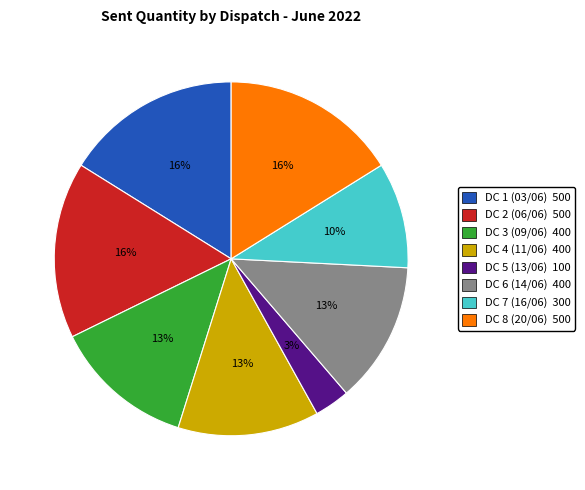

Count the number of slices in the pie.

8